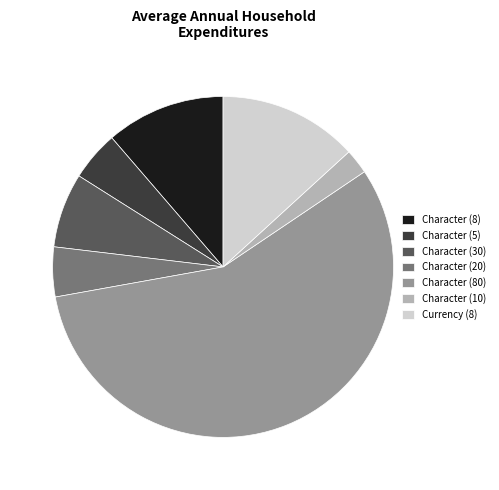

Approximately how many times larger is the value at Character (8) compared to Currency (8)?

0.9